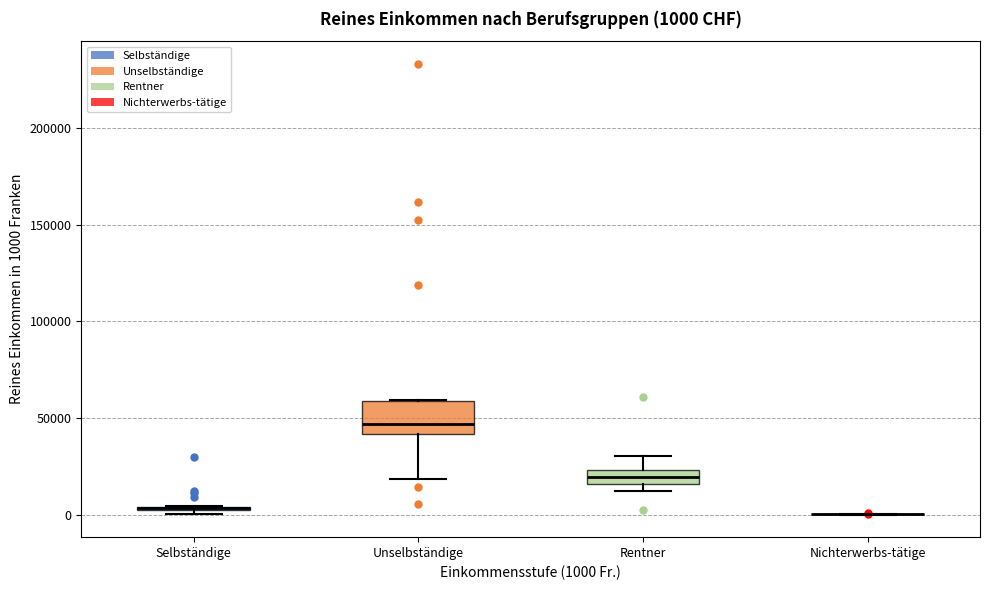

Which box is the tallest, from its lower edge to its upper edge?

Unselbständige